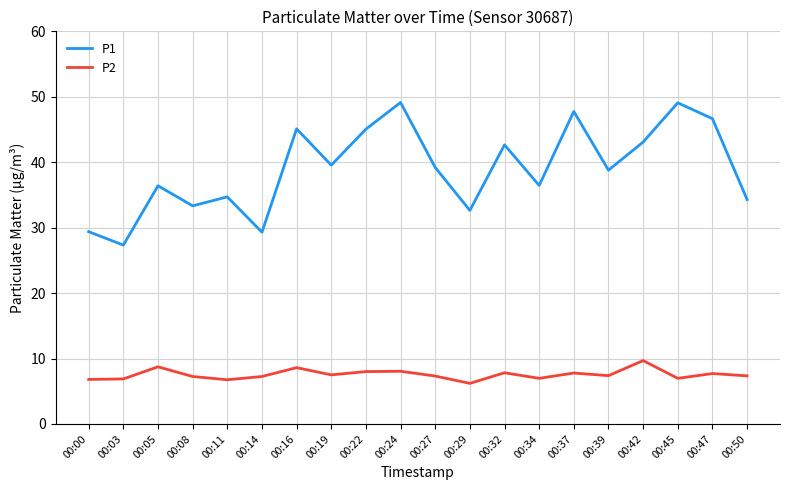

Rank the series by their average value, from lowest to highest.

P2, P1